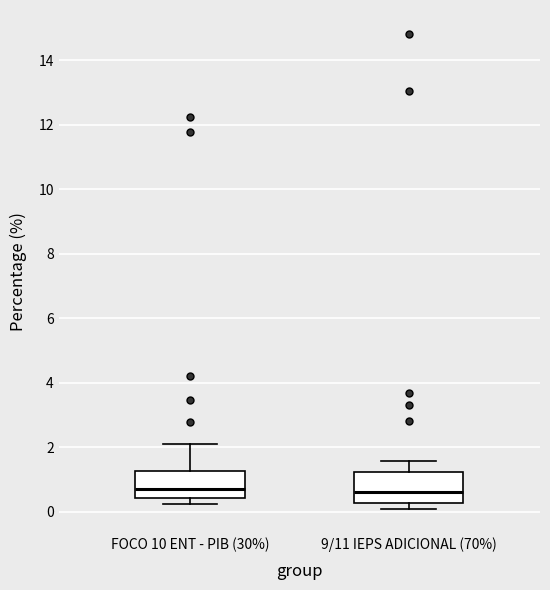

Where does the median line of the box for FOCO 10 ENT - PIB (30%) sit on the y-axis? The values are not printed on the chart, so give them approximately, as read against the axis.

0.8